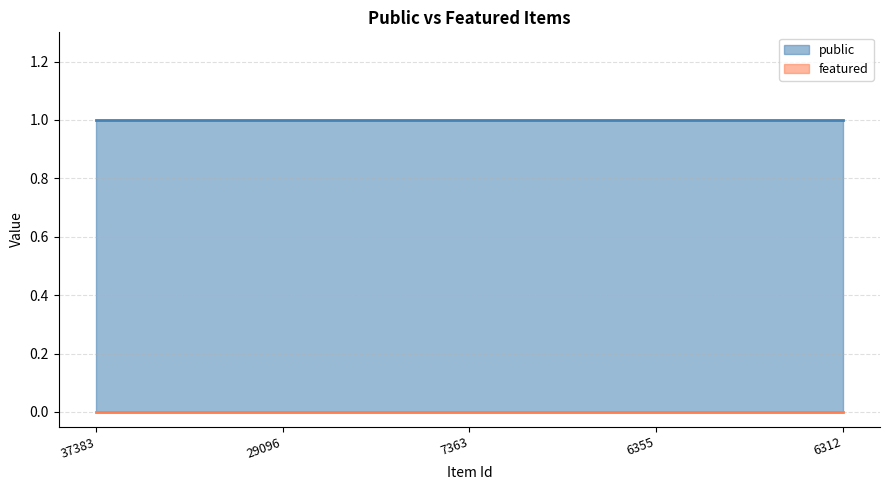

The value of public at 37383 is 1. True or false?

True